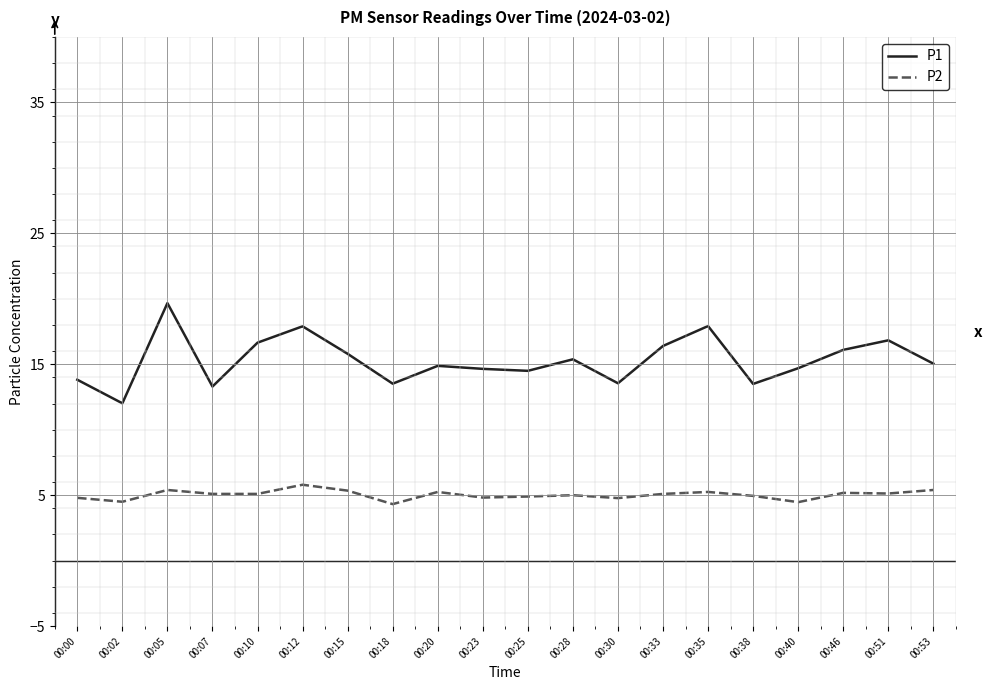

What are all the series names shown in the legend?

P1, P2